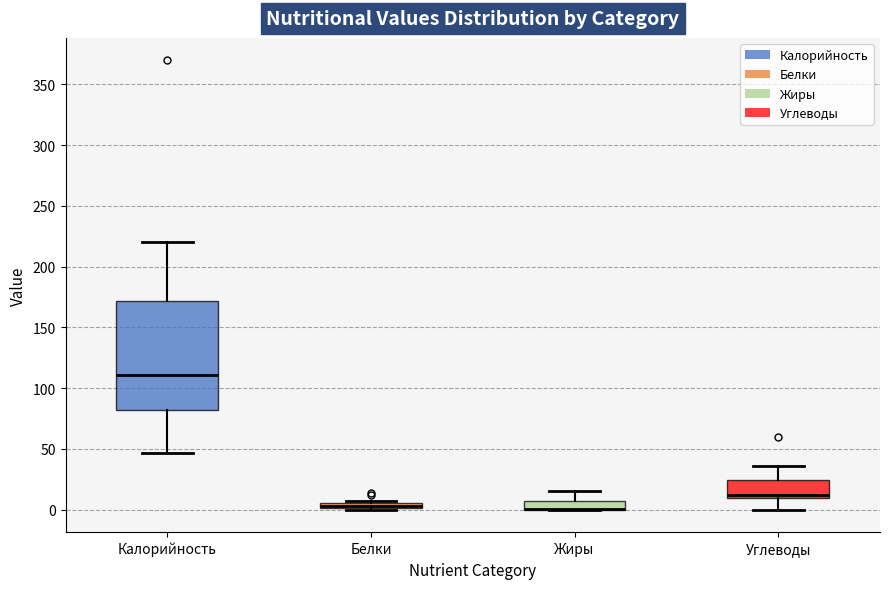

Where does the upper whisker of the box for Жиры end on the y-axis? The values are not printed on the chart, so give them approximately, as read against the axis.

15